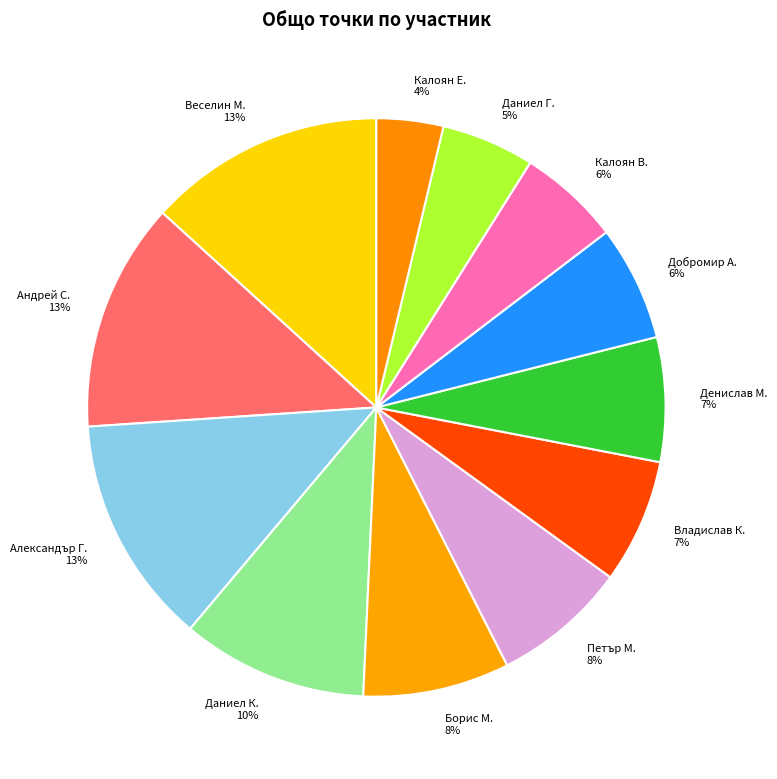

To the nearest percent, what is the combined percentage of Даниел Г. and Калоян Е.?

9%